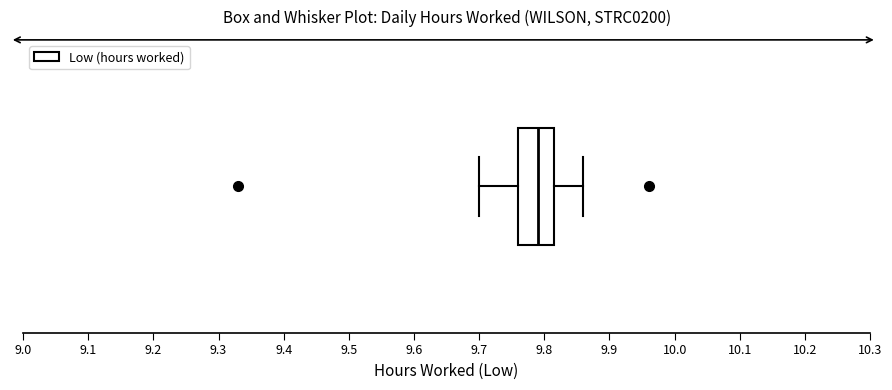

Transcribe this box plot: give where the median line is, the range the box spans, and where the two whiskers end, as read against the x-axis. The values are not printed on the chart, so give them approximately, as read against the axis.

median 9.79, box 9.76 to 9.82, whiskers 9.70 to 9.86